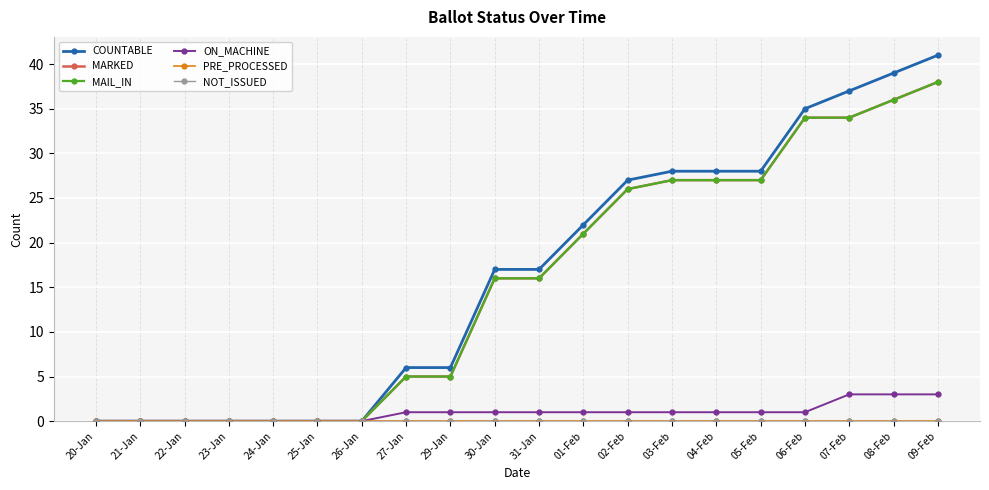

Does the chart have visible grid lines?

Yes